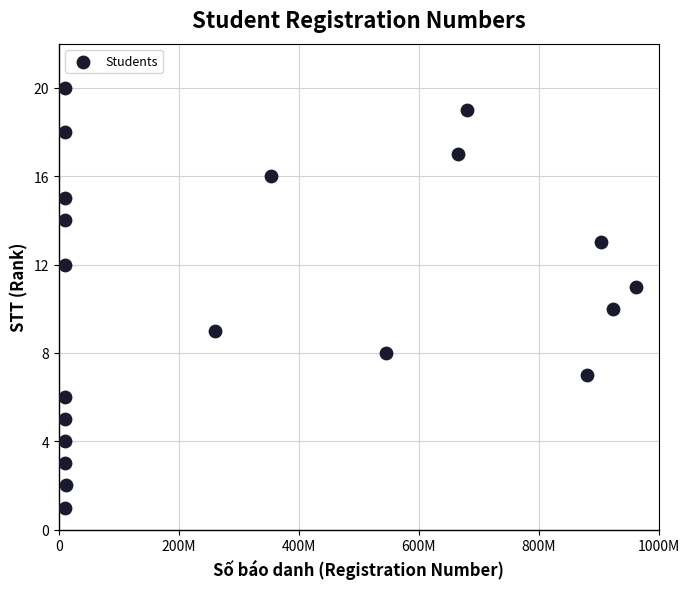

What is the range of Y values (max minus min)?

19